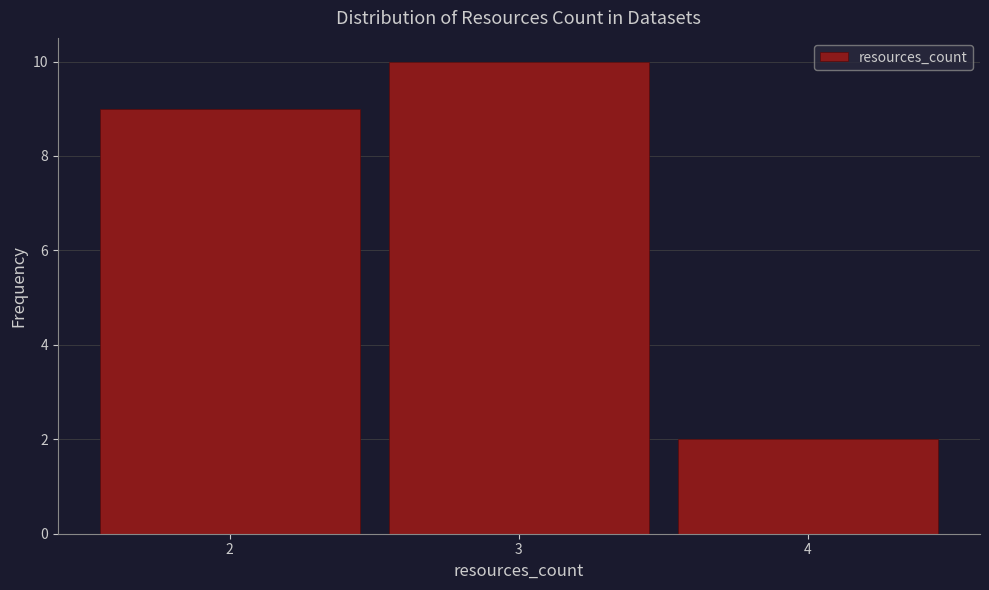

Which range on the x-axis has the tallest bar?

2.5 to 3.5